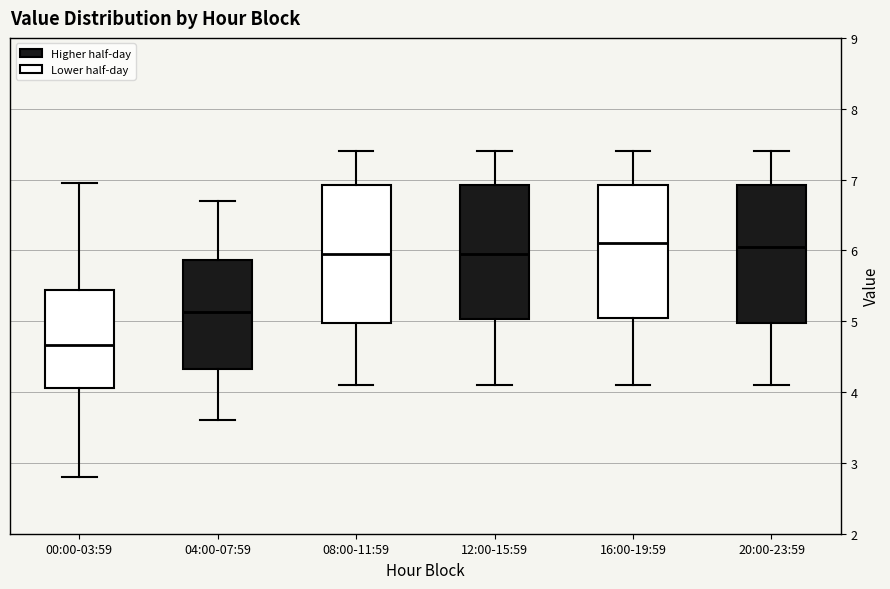

Reading left to right, transcribe this box plot: for each box, give where its median line is, the range the box spans, and where its two whiskers end, as read against the y-axis. The values are not printed on the chart, so give them approximately, as read against the axis.

00:00-03:59: median 4.7, box 4.1 to 5.4, whiskers 2.8 to 7.0
04:00-07:59: median 5.1, box 4.3 to 5.9, whiskers 3.6 to 6.7
08:00-11:59: median 6.0, box 5.0 to 6.9, whiskers 4.1 to 7.4
12:00-15:59: median 6.0, box 5.0 to 6.9, whiskers 4.1 to 7.4
16:00-19:59: median 6.1, box 5.1 to 6.9, whiskers 4.1 to 7.4
20:00-23:59: median 6.1, box 5.0 to 6.9, whiskers 4.1 to 7.4